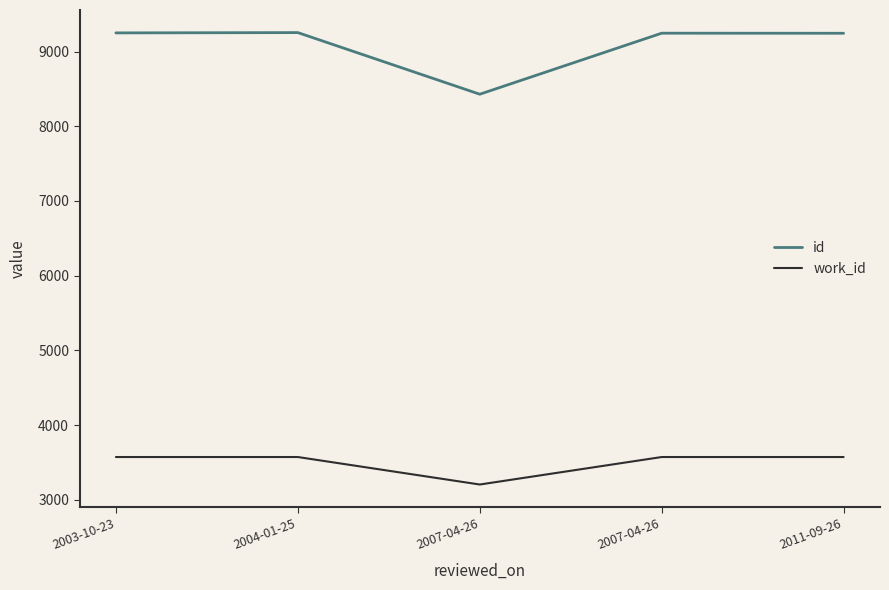

The id series shows 13105 at 2003-10-23. True or false?

False